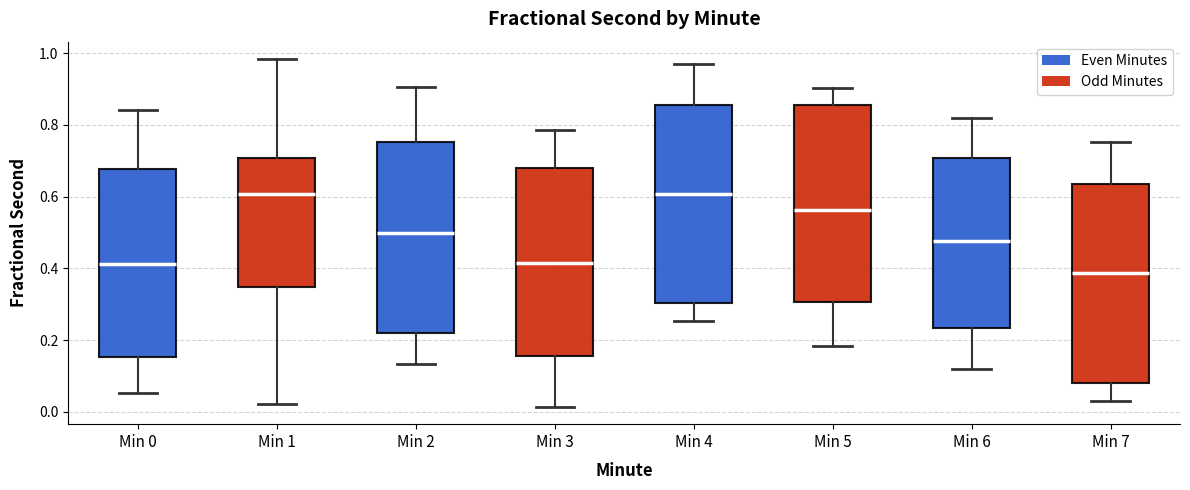

Reading left to right, transcribe this box plot: for each box, give where its median line is, the range the box spans, and where its two whiskers end, as read against the y-axis. The values are not printed on the chart, so give them approximately, as read against the axis.

Min 0: median 0.42, box 0.16 to 0.68, whiskers 0.06 to 0.84
Min 1: median 0.60, box 0.34 to 0.70, whiskers 0.02 to 0.98
Min 2: median 0.50, box 0.22 to 0.76, whiskers 0.14 to 0.90
Min 3: median 0.42, box 0.16 to 0.68, whiskers 0.02 to 0.78
Min 4: median 0.60, box 0.30 to 0.86, whiskers 0.26 to 0.96
Min 5: median 0.56, box 0.30 to 0.86, whiskers 0.18 to 0.90
Min 6: median 0.48, box 0.24 to 0.70, whiskers 0.12 to 0.82
Min 7: median 0.38, box 0.08 to 0.64, whiskers 0.02 to 0.76